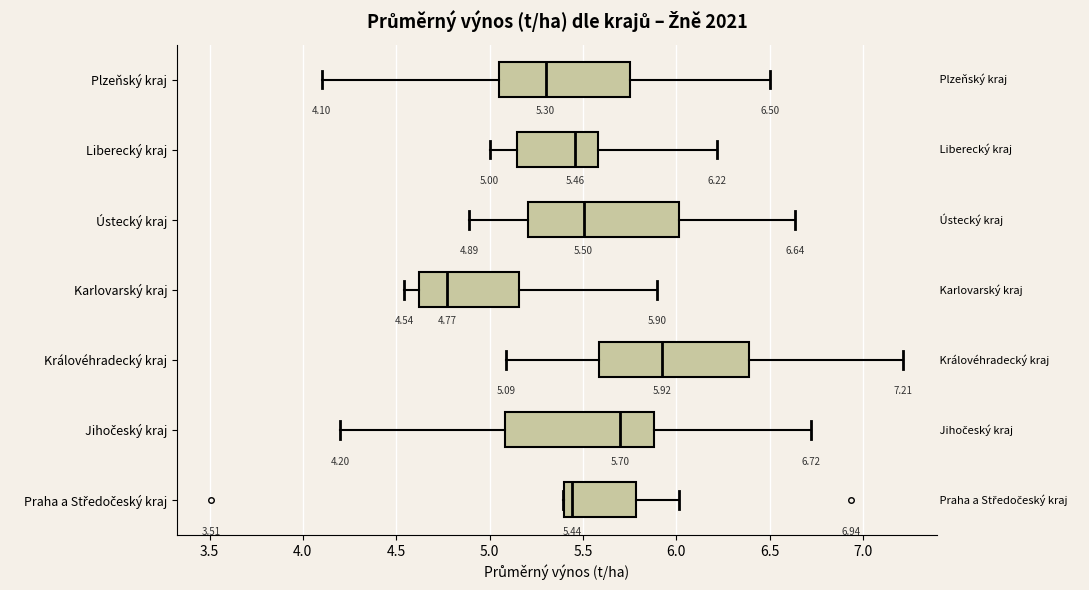

Which box has the furthest to the right median line?

Královéhradecký kraj